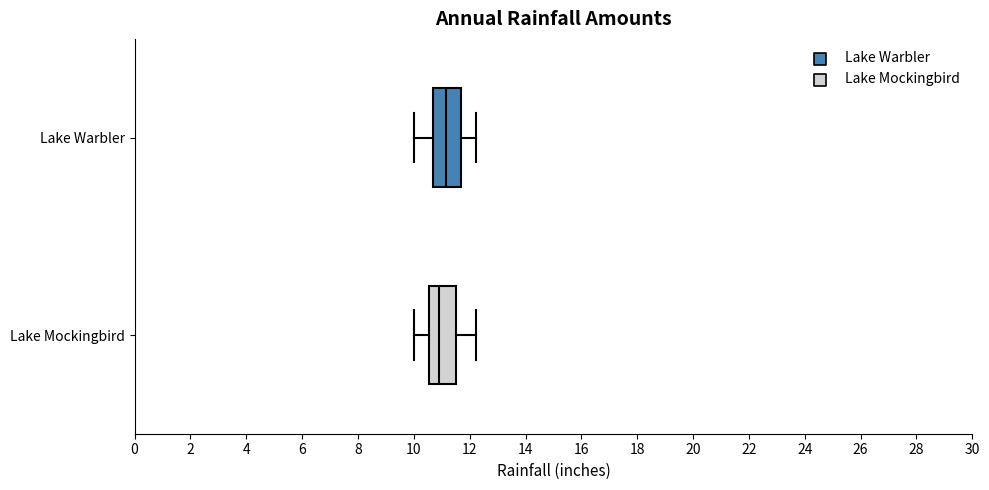

Reading bottom to top, read every box against the x-axis: the position of its median line, the range the box covers, and the ends of its whiskers. The values are not printed on the chart, so give them approximately, as read against the axis.

Lake Mockingbird: median 11.0, box 10.6 to 11.6, whiskers 10.0 to 12.2
Lake Warbler: median 11.2, box 10.6 to 11.6, whiskers 10.0 to 12.2